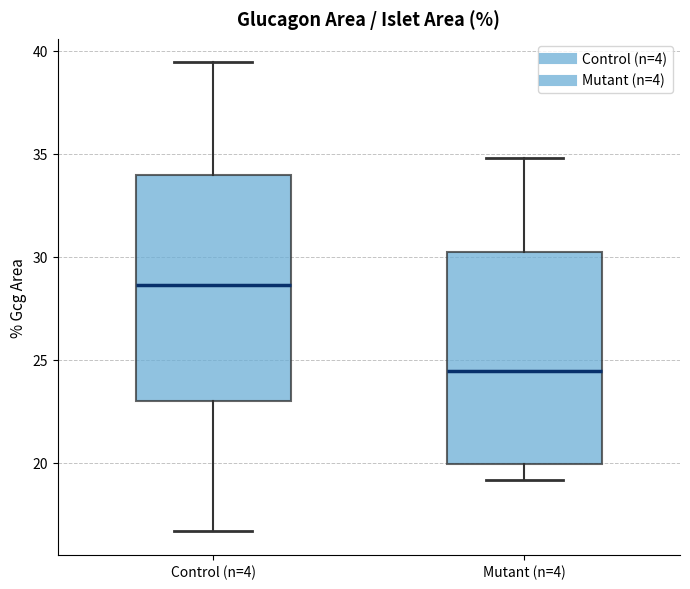

Which box's median line is the highest?

Control (n=4)